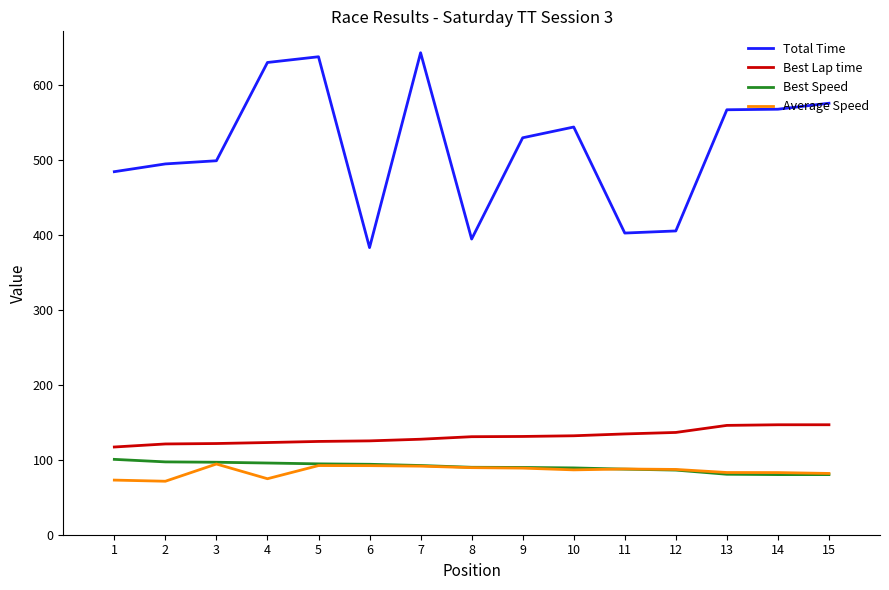

What is the minimum value shown in the chart?

71.4